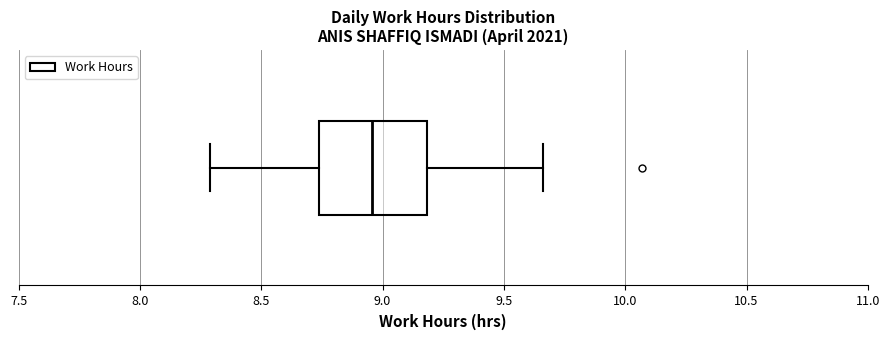

Where is the left edge of the box on the x-axis? The values are not printed on the chart, so give them approximately, as read against the axis.

8.75